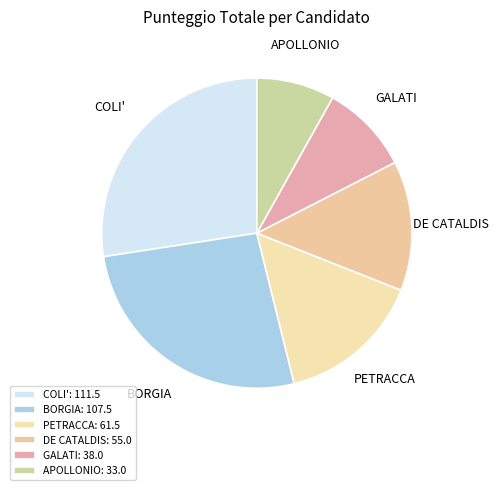

Combined, do GALATI and PETRACCA account for over 50%?

No